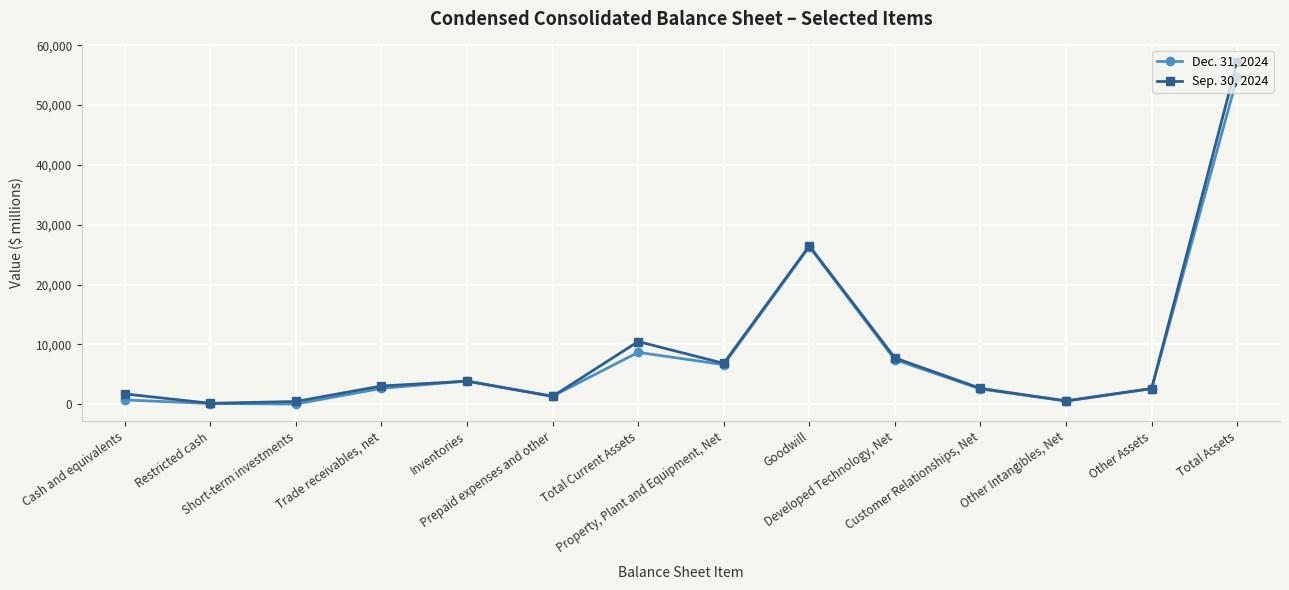

How many data points does each series have?

14